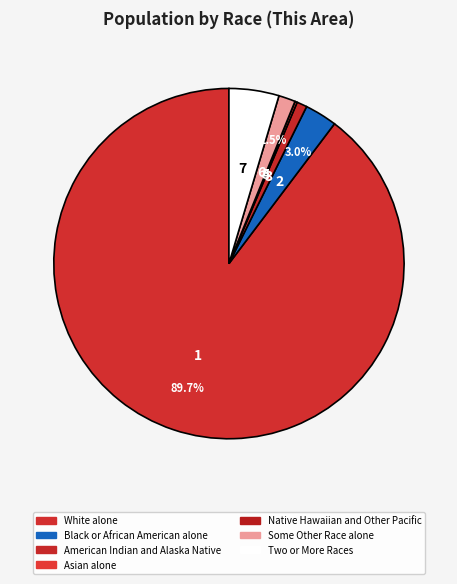

Rank the categories by value from lowest to highest.

Native Hawaiian and Other Pacific, Asian alone, American Indian and Alaska Native, Some Other Race alone, Black or African American alone, Two or More Races, White alone